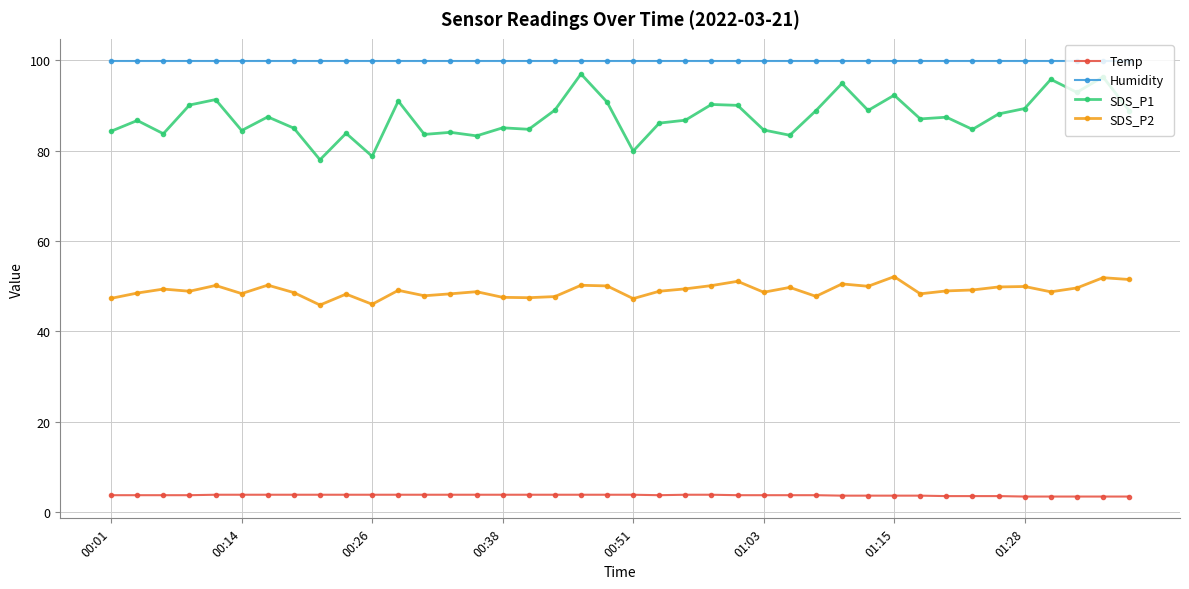

What is the value of the SDS_P2 point at the 36th from the left?

49.9